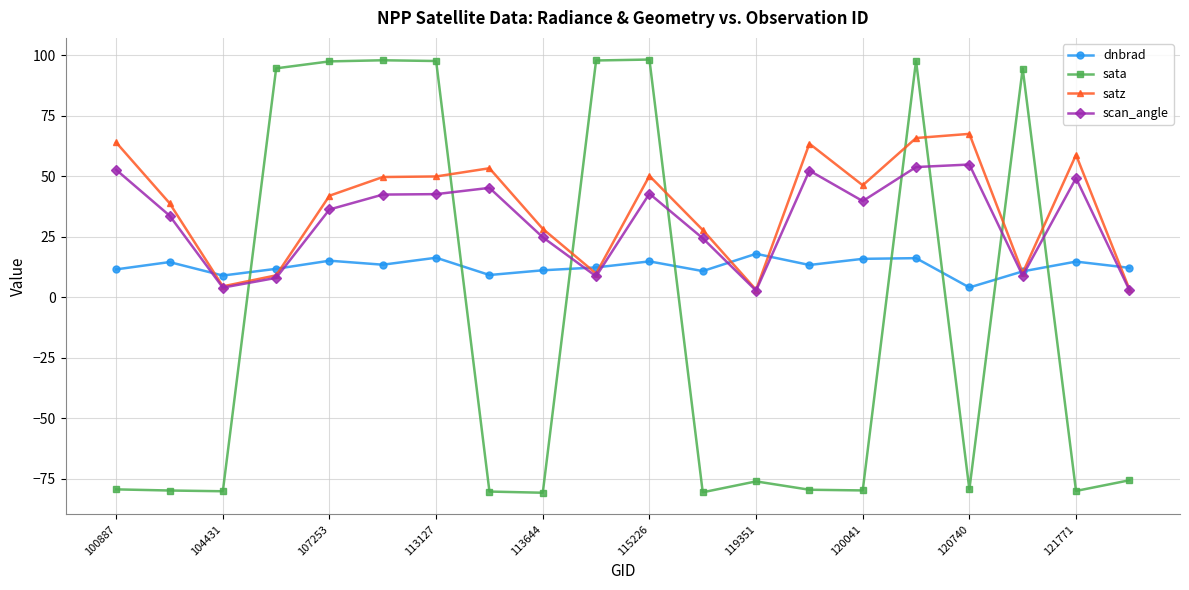

What is the highest value of the scan_angle series?

54.9